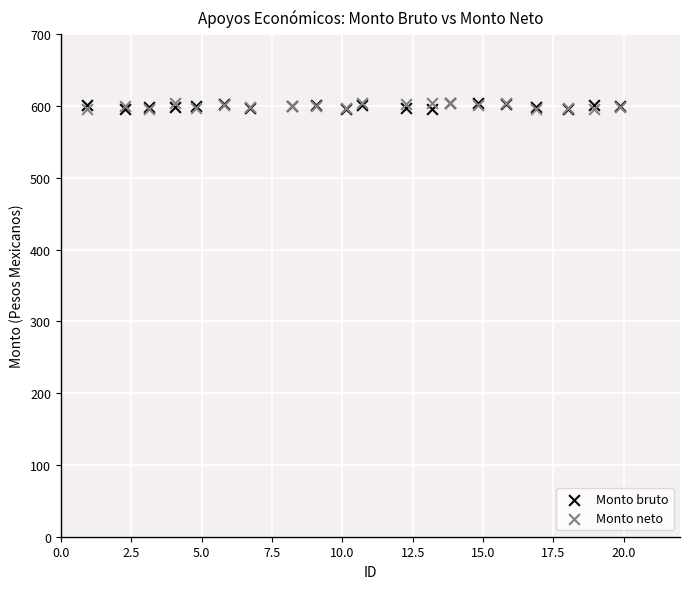

What are all the series names shown in the legend?

Monto bruto, Monto neto